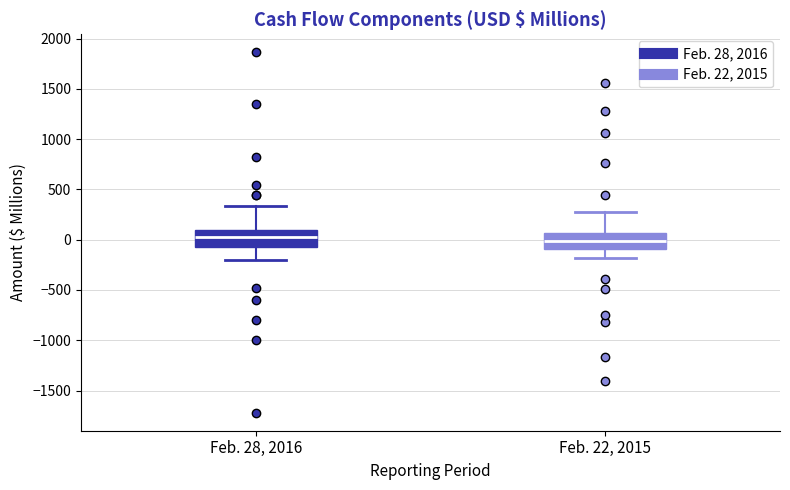

Where does the median line of the box for Feb. 22, 2015 sit on the y-axis? The values are not printed on the chart, so give them approximately, as read against the axis.

0